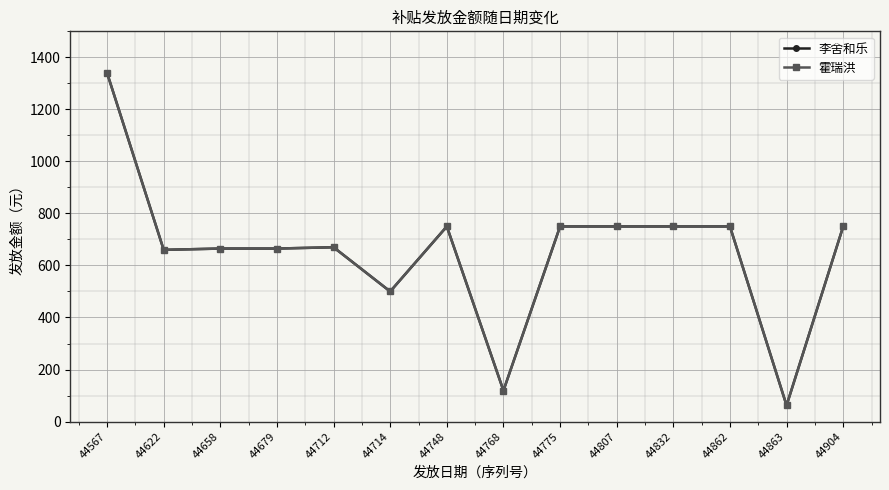

Is this an area chart (filled region under the line)?

No